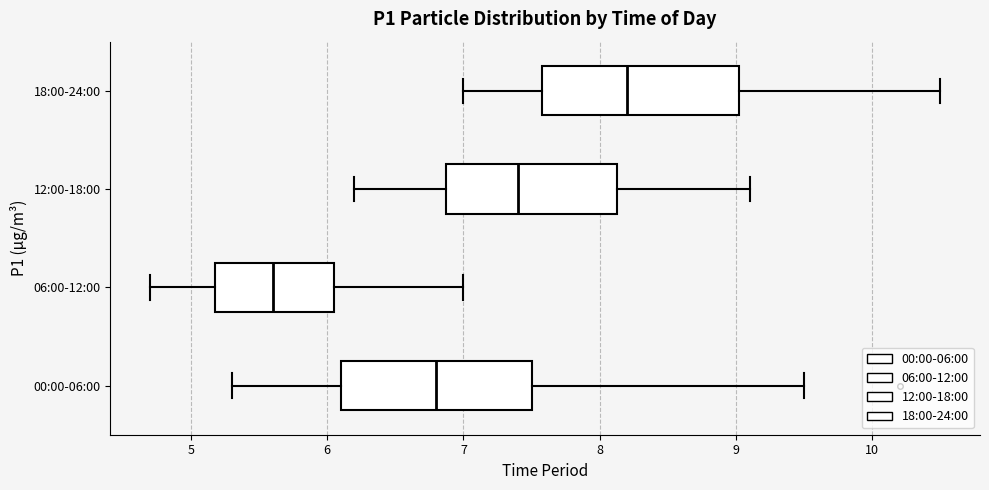

Reading bottom to top, read every box against the x-axis: the position of its median line, the range the box covers, and the ends of its whiskers. The values are not printed on the chart, so give them approximately, as read against the axis.

00:00-06:00: median 6.8, box 6.1 to 7.5, whiskers 5.3 to 9.5
06:00-12:00: median 5.6, box 5.2 to 6.1, whiskers 4.7 to 7.0
12:00-18:00: median 7.4, box 6.9 to 8.1, whiskers 6.2 to 9.1
18:00-24:00: median 8.2, box 7.6 to 9.0, whiskers 7.0 to 10.5